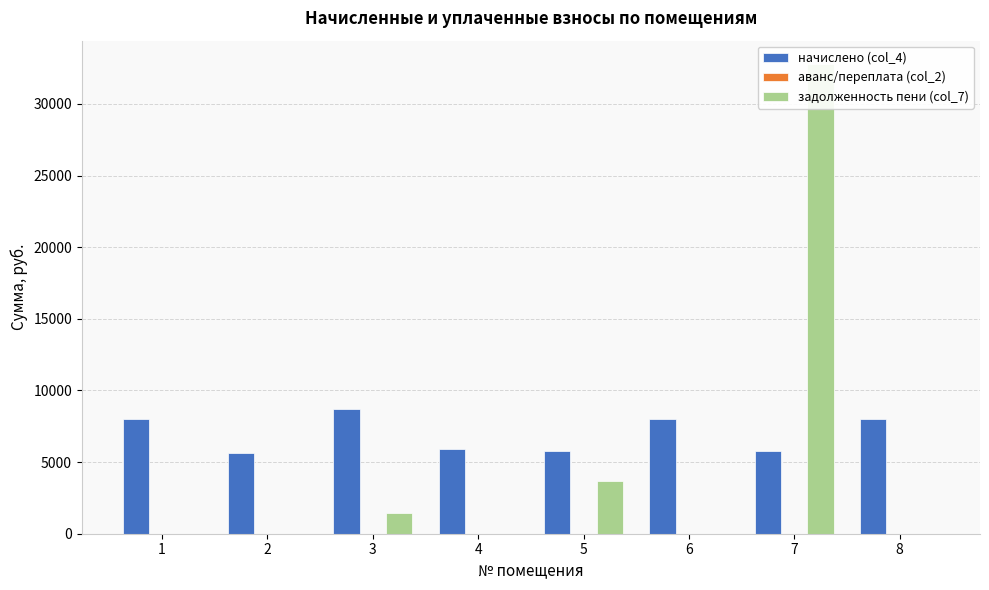

The value of задолженность пени (col_7) at 1 is 0.0. True or false?

True